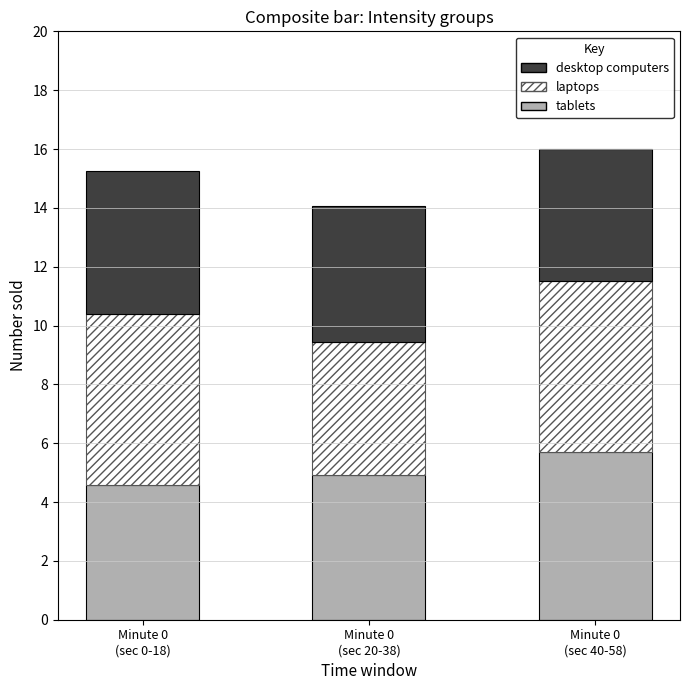

Reading left to right, list the values for the tablets series.

4.6	4.9	5.7